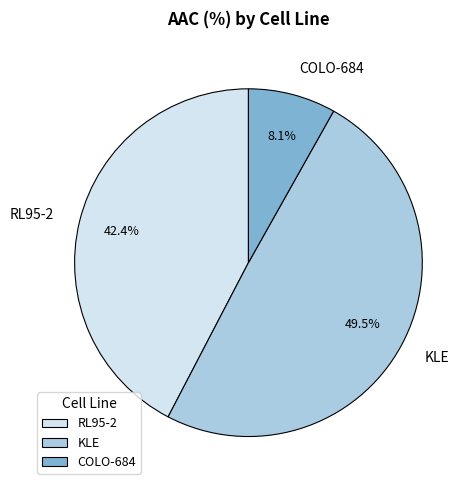

Which slice is the smallest?

COLO-684